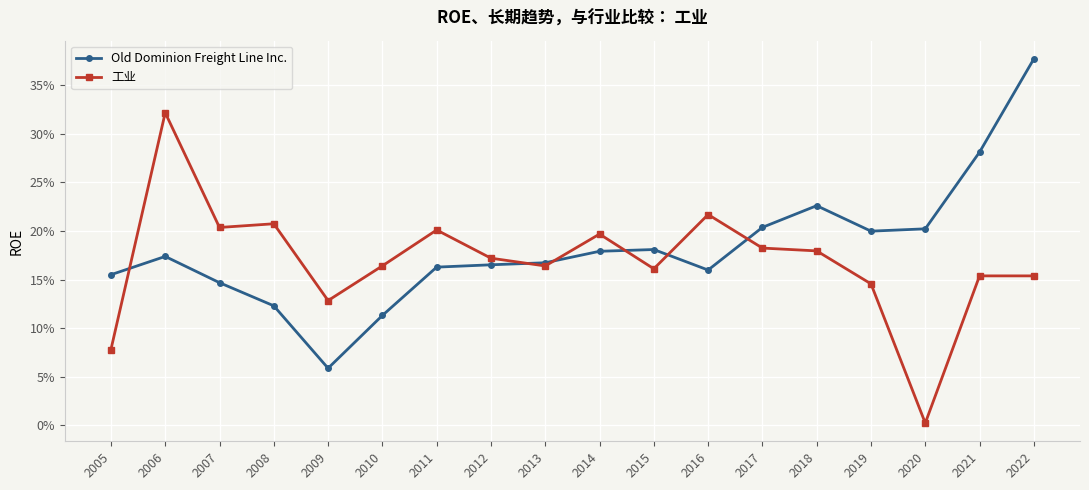

What is the maximum value shown in the chart?

0.4